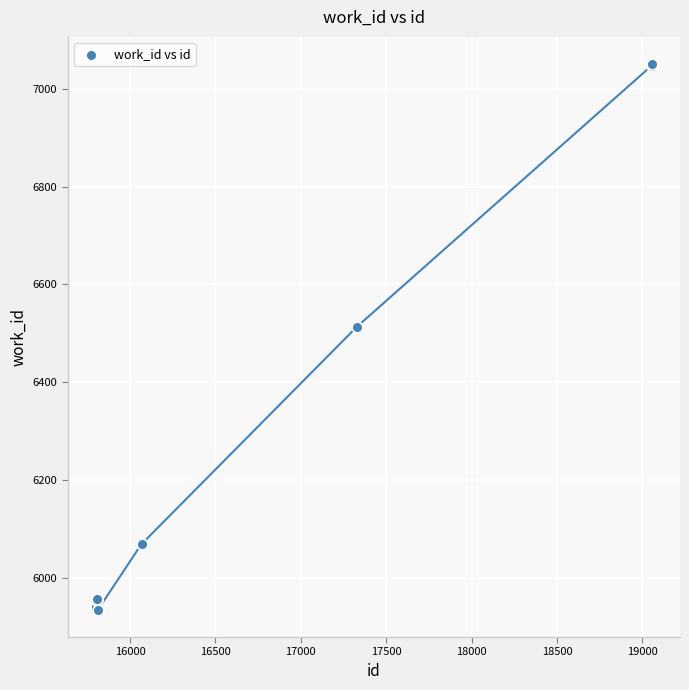

What Y value in the scatter plot is closest to 6492?

6513